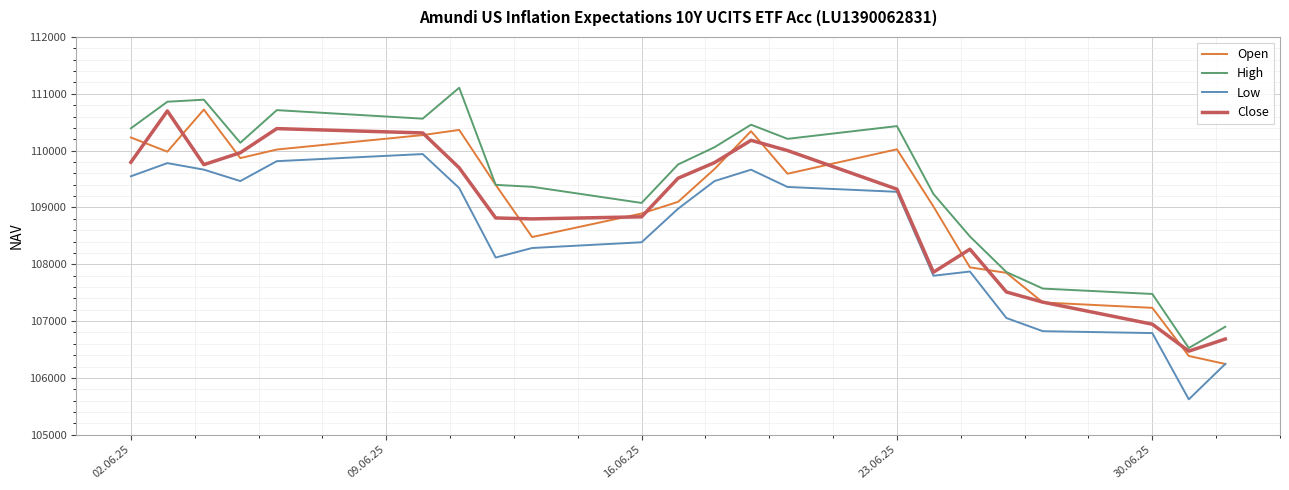

True or false: High and Low intersect in this chart.

False